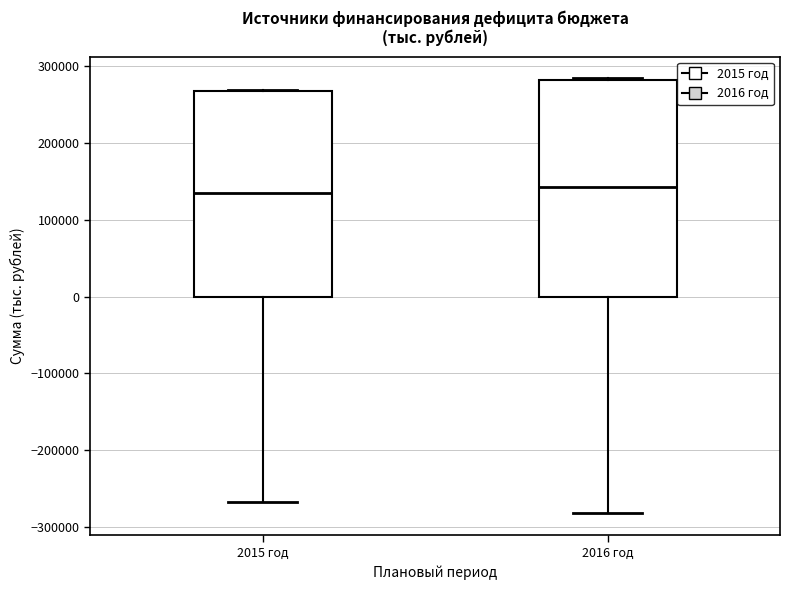

Which box is the tallest, from its lower edge to its upper edge?

2016 год